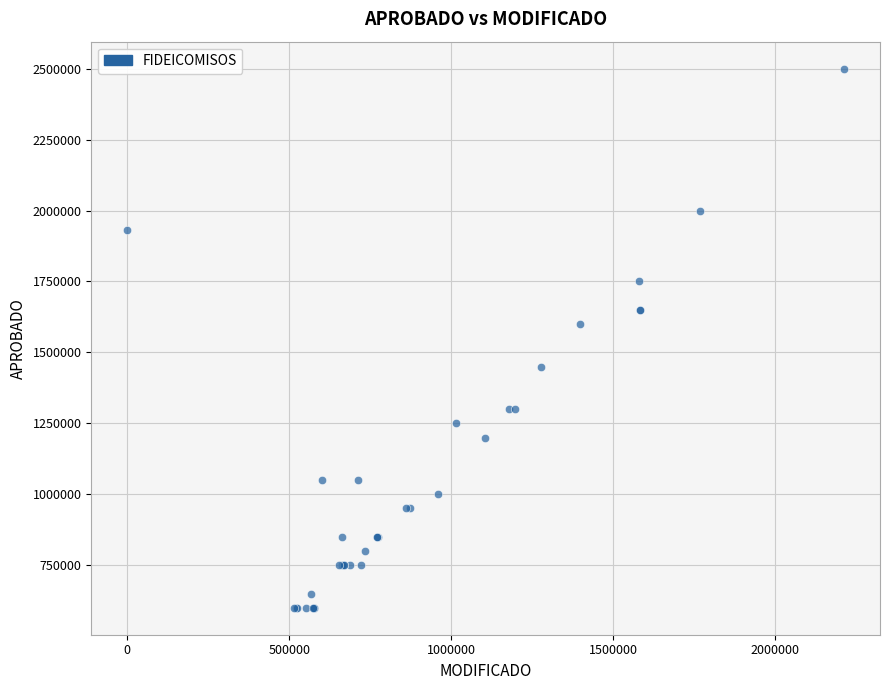

What Y value in the scatter plot is closest to 1550000?

1600000.0